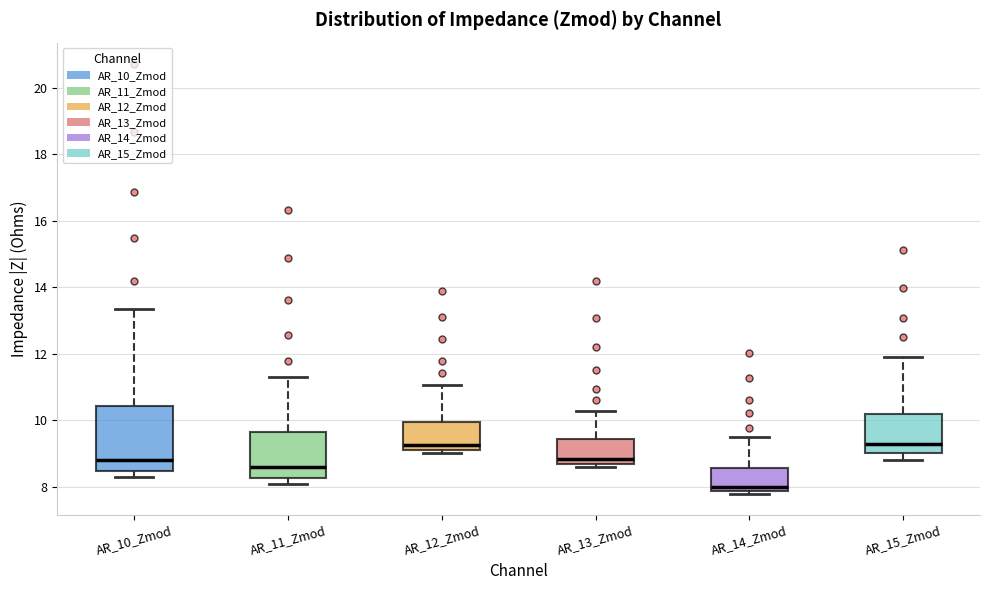

Reading left to right, read every box against the y-axis: the position of its median line, the range the box covers, and the ends of its whiskers. The values are not printed on the chart, so give them approximately, as read against the axis.

AR_10_Zmod: median 8.8, box 8.4 to 10.4, whiskers 8.4 (just below the box's lower edge) to 13.4
AR_11_Zmod: median 8.6, box 8.2 to 9.6, whiskers 8.0 to 11.4
AR_12_Zmod: median 9.2 (just above the box's lower edge), box 9.2 to 10.0, whiskers 9.0 to 11.0
AR_13_Zmod: median 8.8, box 8.6 to 9.4, whiskers 8.6 (just below the box's lower edge) to 10.2
AR_14_Zmod: median 8.0, box 7.8 to 8.6, whiskers 7.8 (just below the box's lower edge) to 9.4
AR_15_Zmod: median 9.2, box 9.0 to 10.2, whiskers 8.8 to 11.8